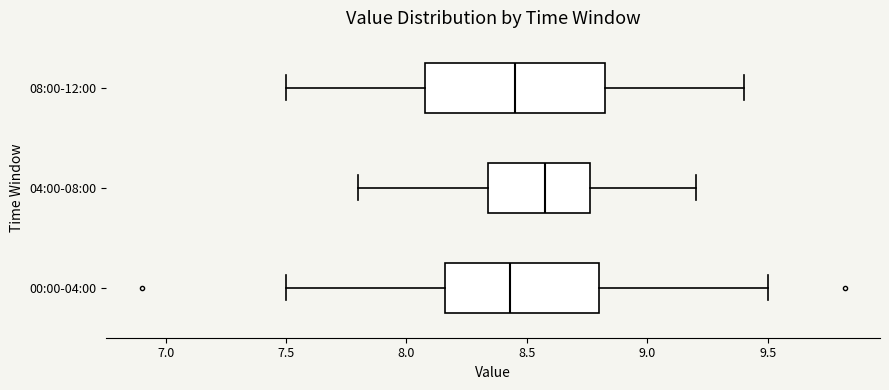

Reading bottom to top, transcribe this box plot: for each box, give where its median line is, the range the box spans, and where its two whiskers end, as read against the x-axis. The values are not printed on the chart, so give them approximately, as read against the axis.

00:00-04:00: median 8.45, box 8.15 to 8.80, whiskers 7.50 to 9.50
04:00-08:00: median 8.60, box 8.35 to 8.75, whiskers 7.80 to 9.20
08:00-12:00: median 8.45, box 8.10 to 8.85, whiskers 7.50 to 9.40